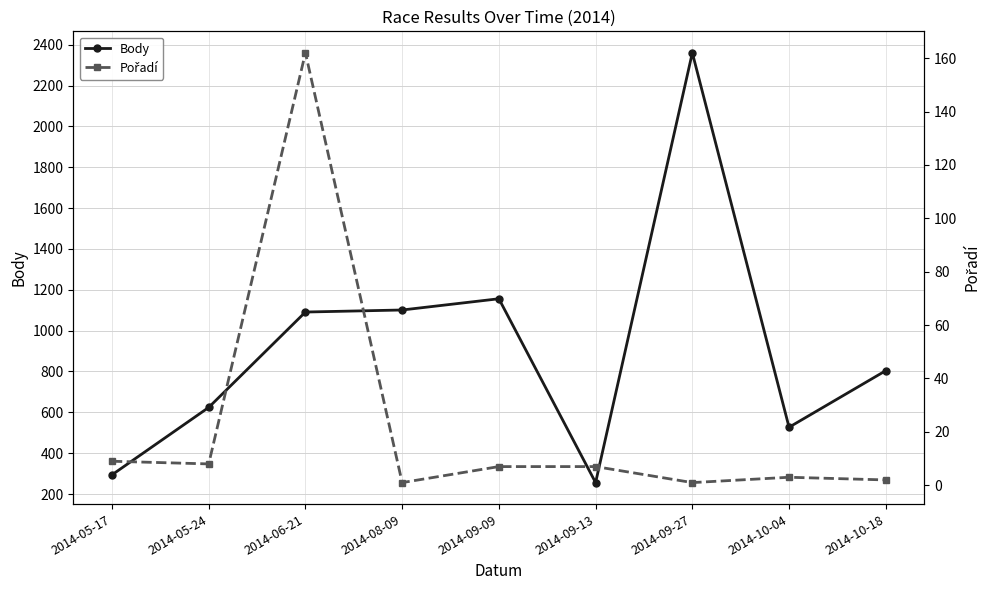

Which series has the largest range (max minus min)?

Body